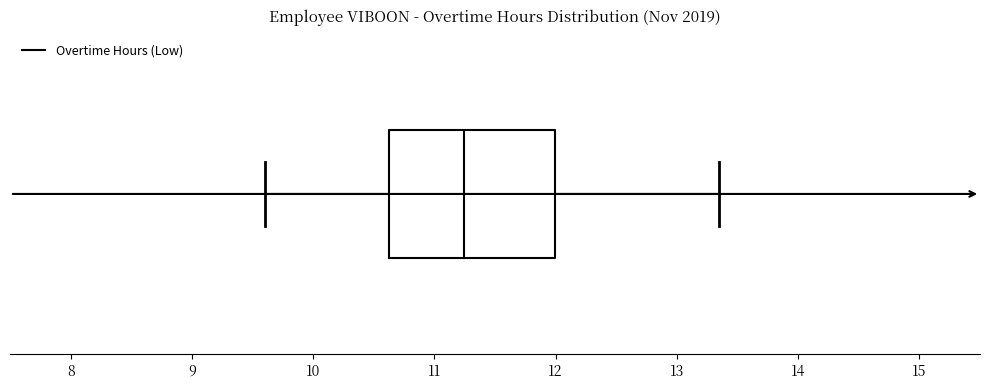

Where is the left edge of the box on the x-axis? The values are not printed on the chart, so give them approximately, as read against the axis.

10.6